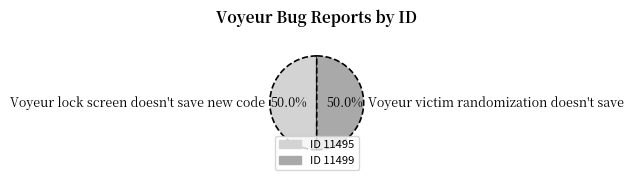

What is the ratio of the value at Voyeur lock screen doesn't save new code to the value at Voyeur victim randomization doesn't save?

1.0